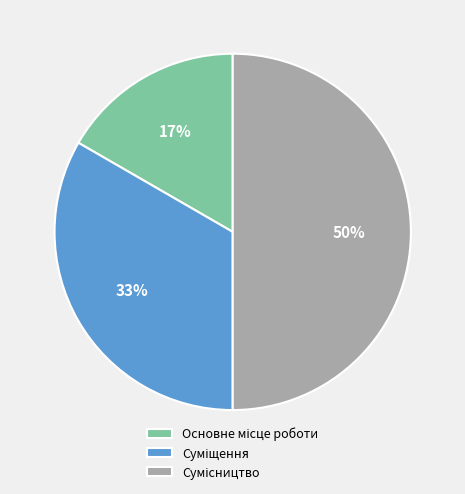

How many slices are in this pie chart?

3